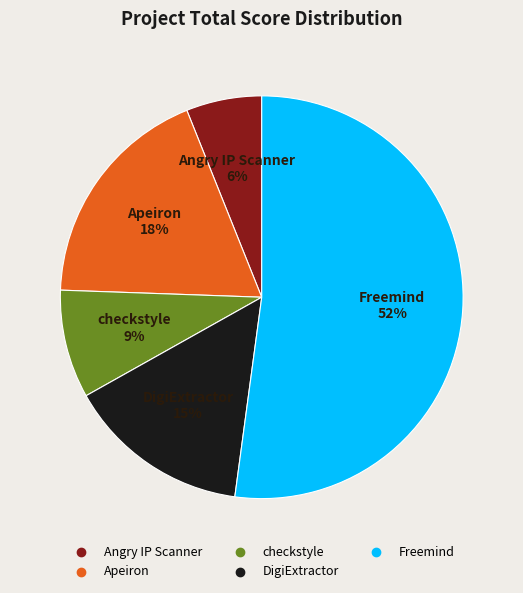

To the nearest percent, what is the average slice percentage?

20%